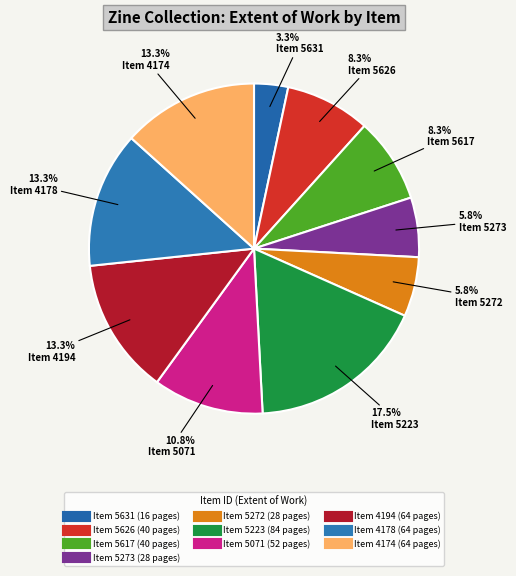

How many segments does this pie chart have?

10